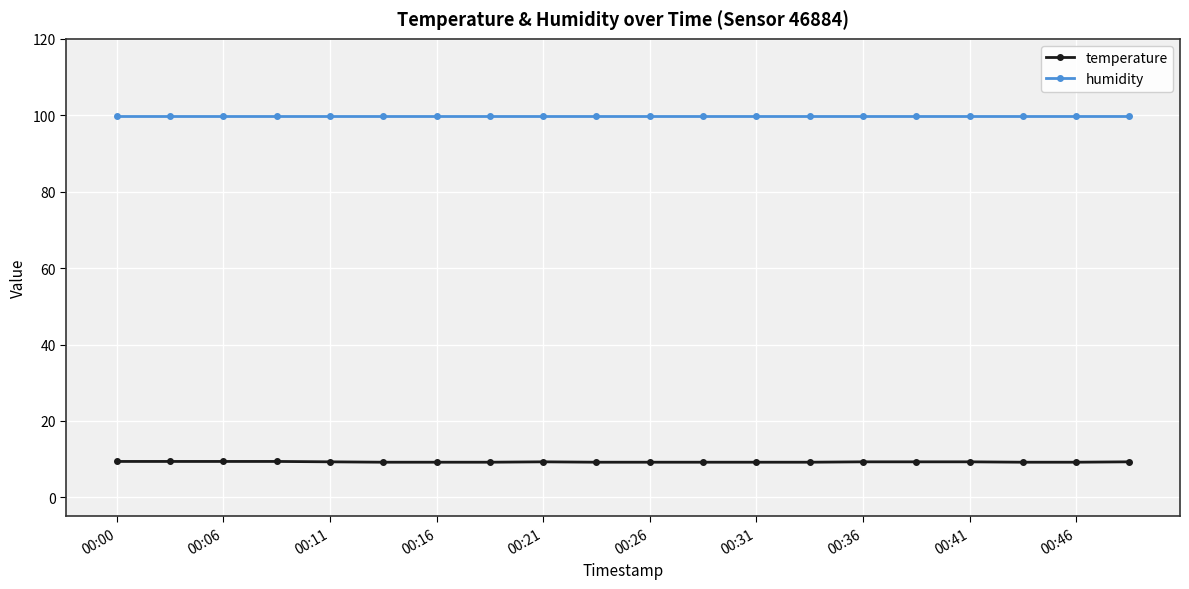

Which series has the largest total across all categories?

humidity